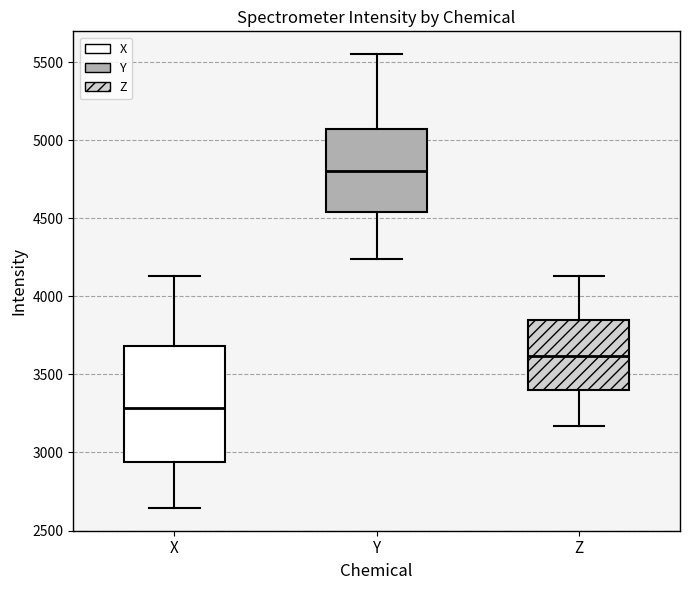

Where is the upper edge of the box for Y on the y-axis? The values are not printed on the chart, so give them approximately, as read against the axis.

5050